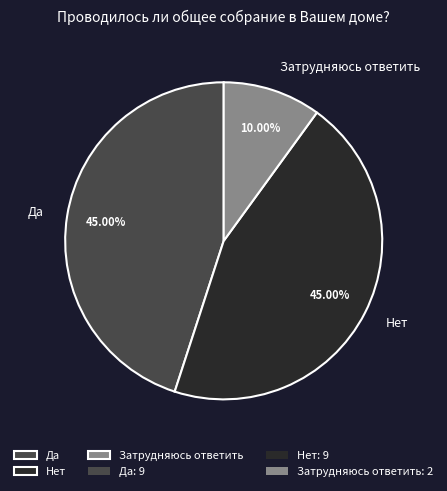

Approximately how many times larger is the value at Нет compared to Да?

1.0